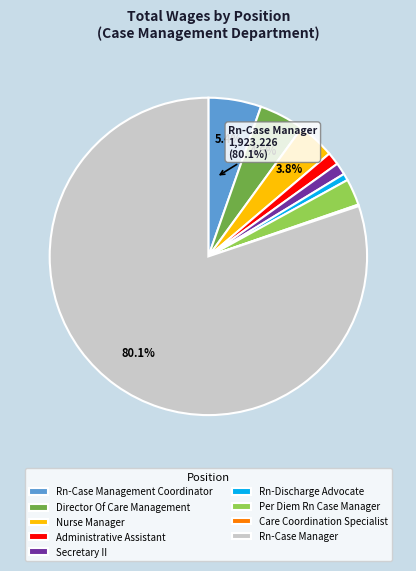

Count the number of slices in the pie.

9